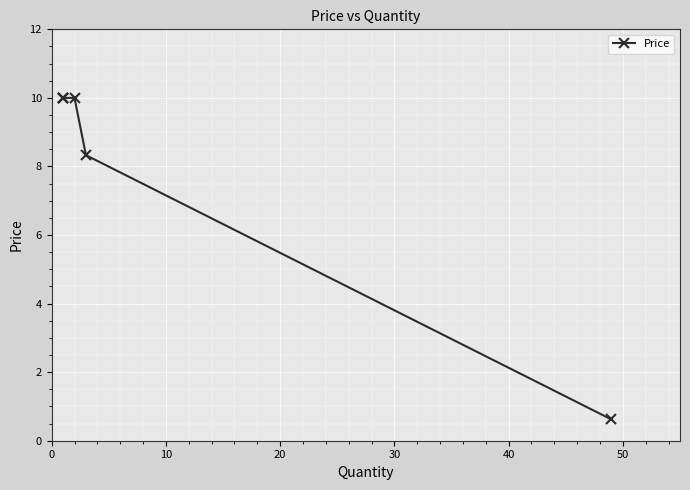

The chart shows a value of 2.6 at 40. True or false?

False